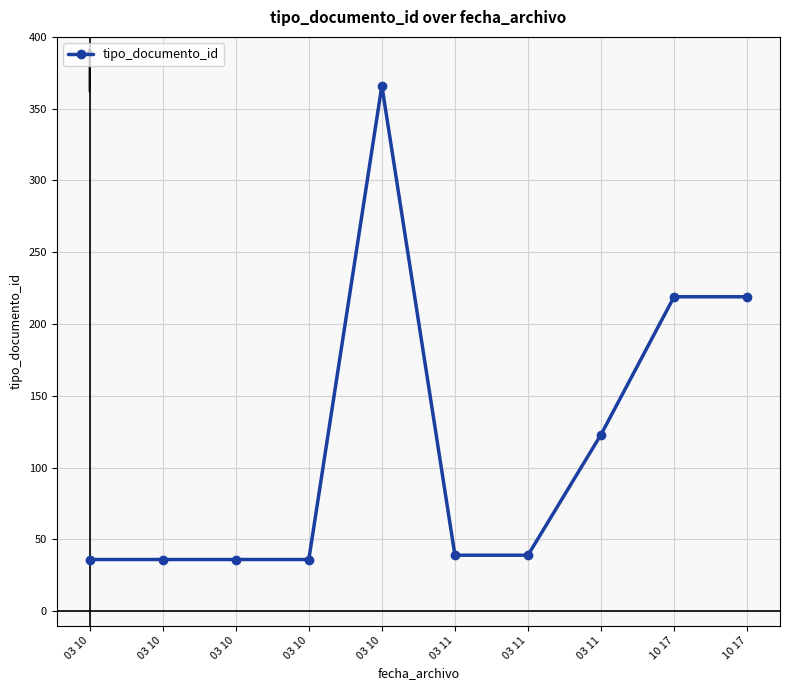

How many lines are shown in the chart?

1